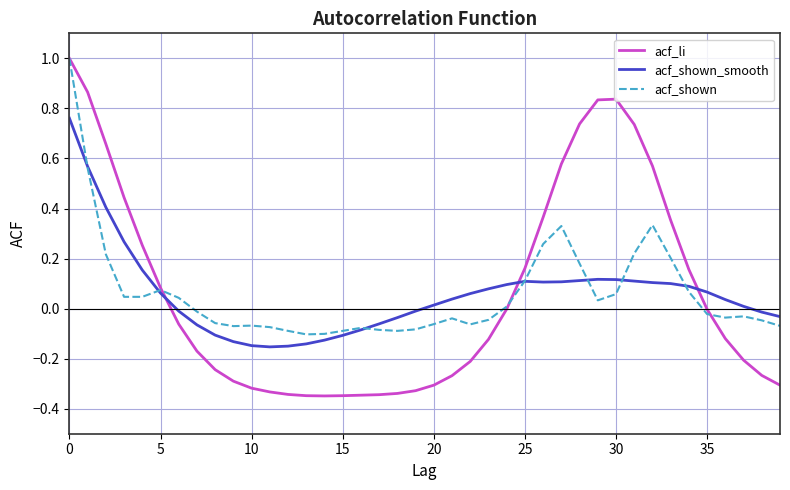

What is the maximum value shown in the chart?

1.0